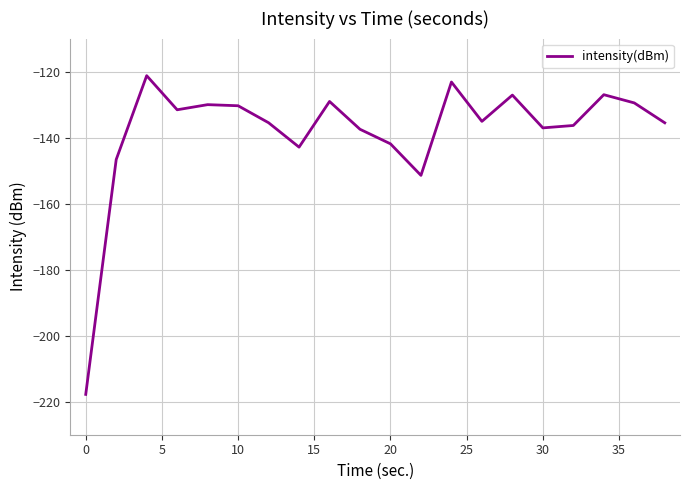

What is the minimum value shown in the chart?

-217.8